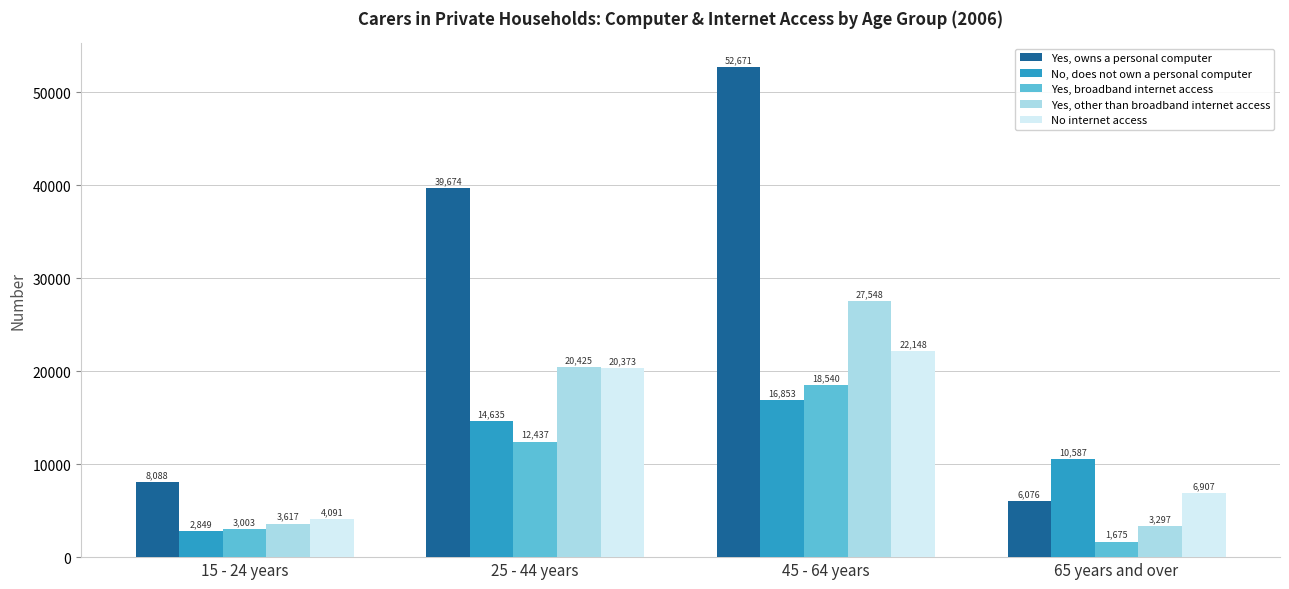

True or false: Yes, owns a personal computer has a value of 8088 at 15 - 24 years.

True